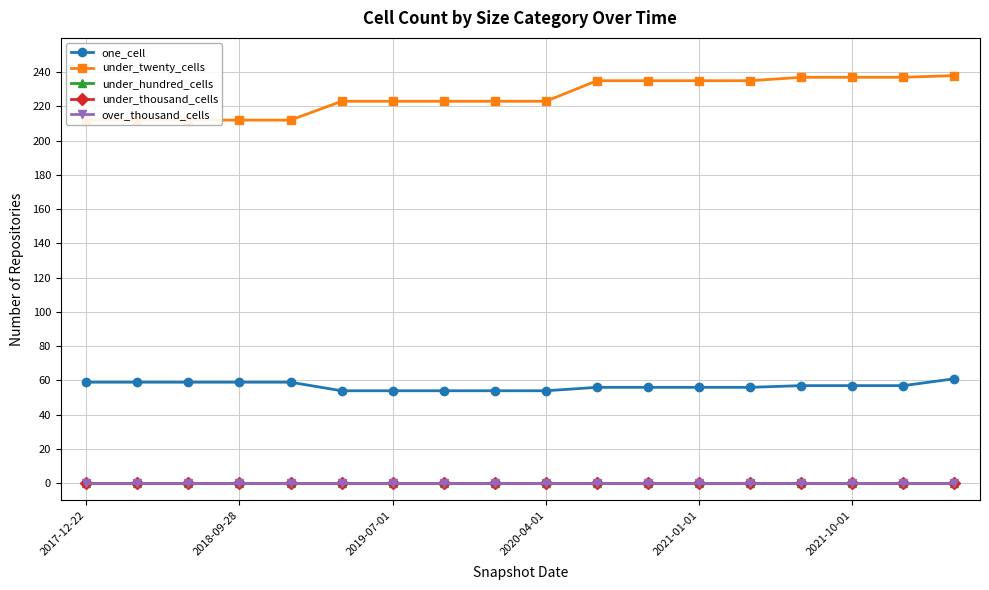

At which label does under_twenty_cells reach its peak?

17